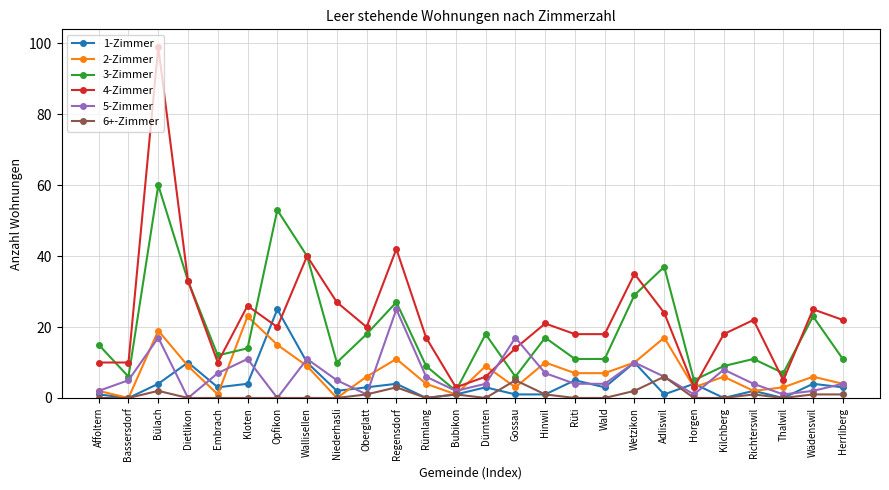

What is the greatest value displayed?

99